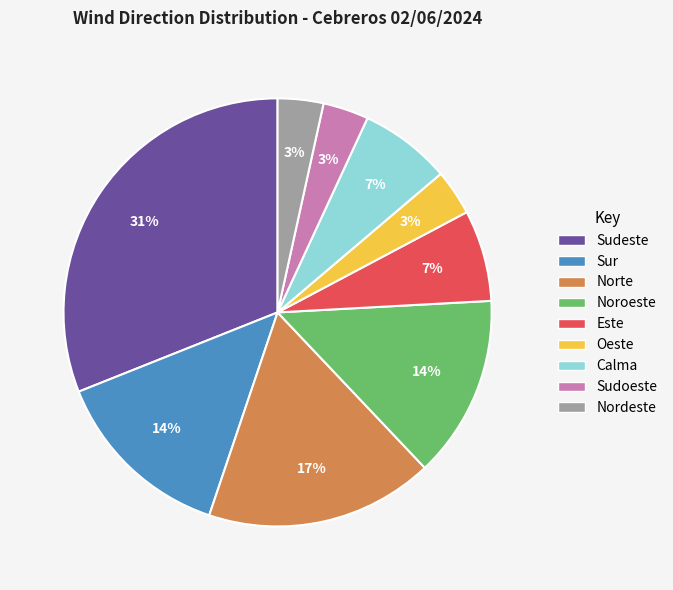

To the nearest percent, what is the difference between the largest and smallest slice percentages?

28%